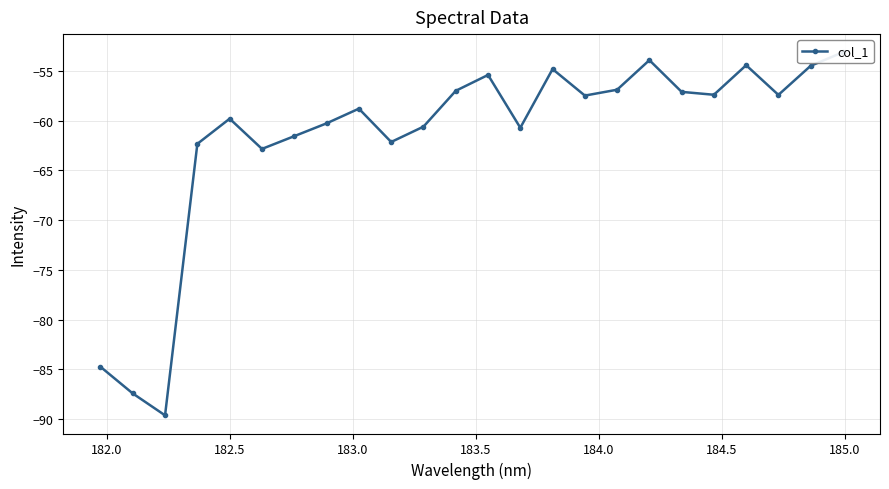

What is the difference between the maximum and minimum values?

36.5